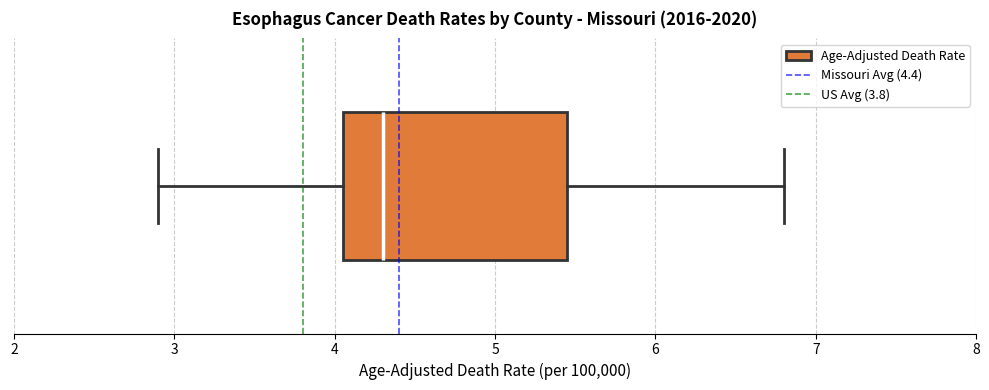

Where does the right whisker of the box end on the x-axis? The values are not printed on the chart, so give them approximately, as read against the axis.

6.8